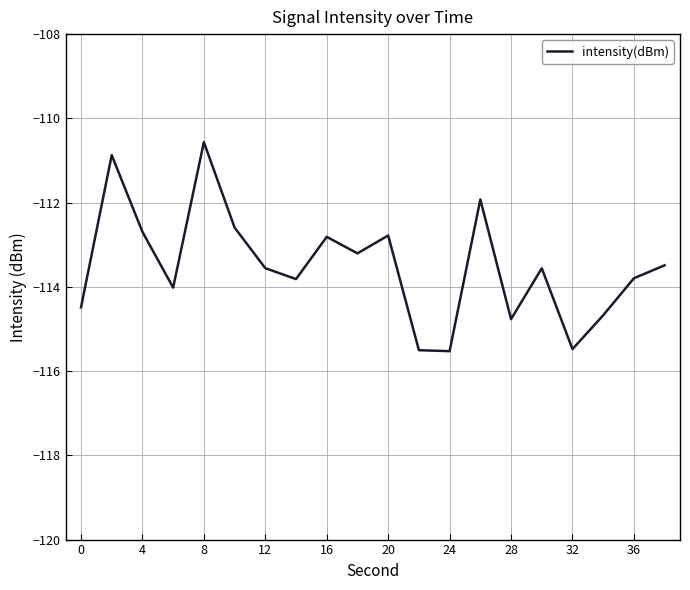

What is the minimum value shown in the chart?

-115.5